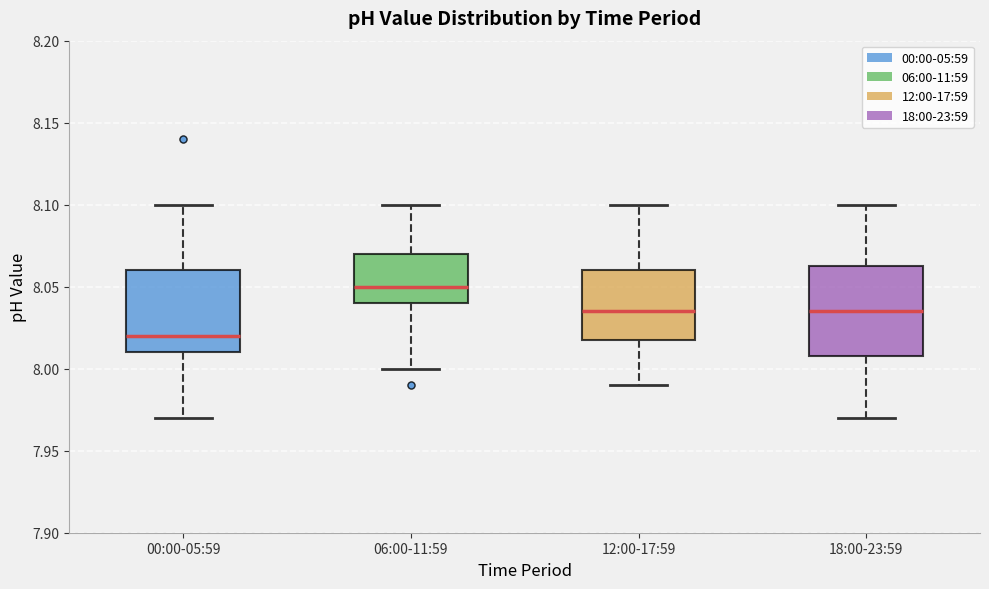

Reading left to right, transcribe this box plot: for each box, give where its median line is, the range the box spans, and where its two whiskers end, as read against the y-axis. The values are not printed on the chart, so give them approximately, as read against the axis.

00:00-05:59: median 8.020, box 8.010 to 8.060, whiskers 7.970 to 8.100
06:00-11:59: median 8.050, box 8.040 to 8.070, whiskers 8.000 to 8.100
12:00-17:59: median 8.035, box 8.020 to 8.060, whiskers 7.990 to 8.100
18:00-23:59: median 8.035, box 8.010 to 8.065, whiskers 7.970 to 8.100